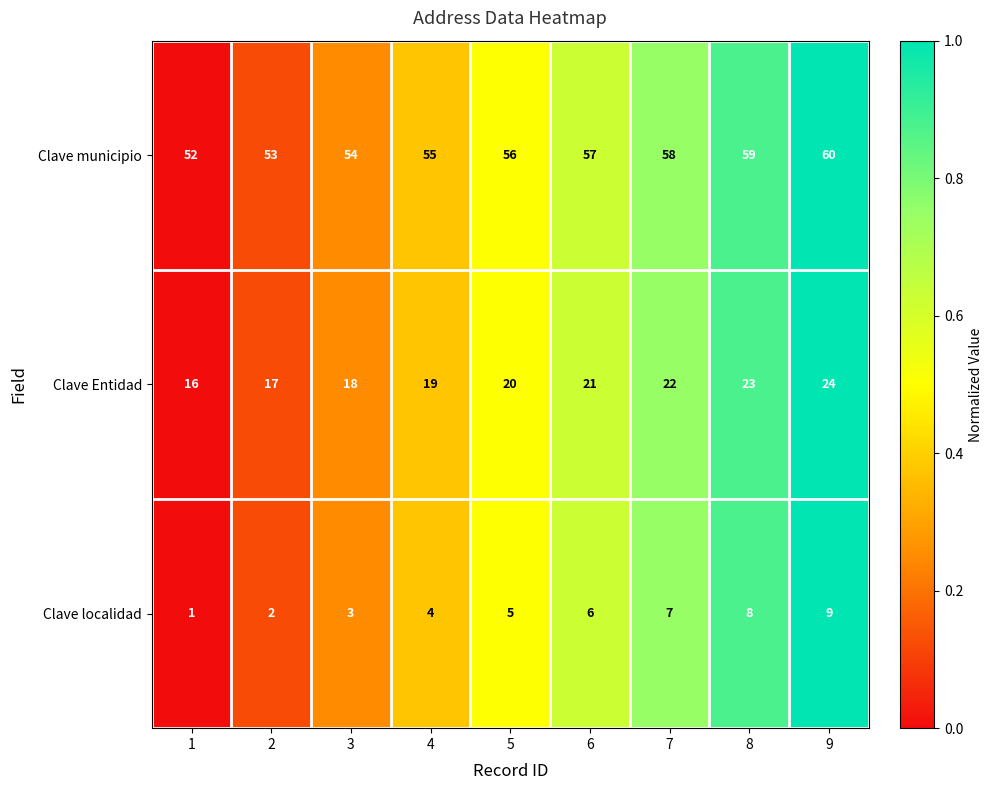

Is the value of Clave localidad at 3 greater than the value of Clave Entidad at 5?

No